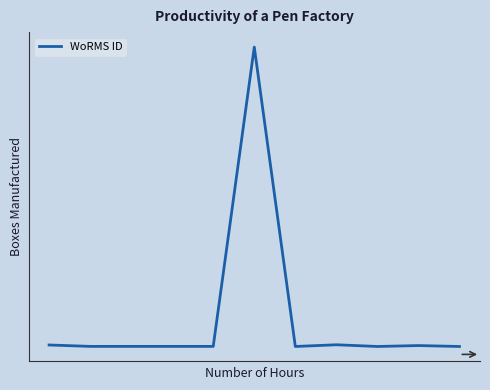

Rank the categories by value from lowest to highest.

6, 8, 10, 1, 2, 3, 4, 9, 0, 7, 5